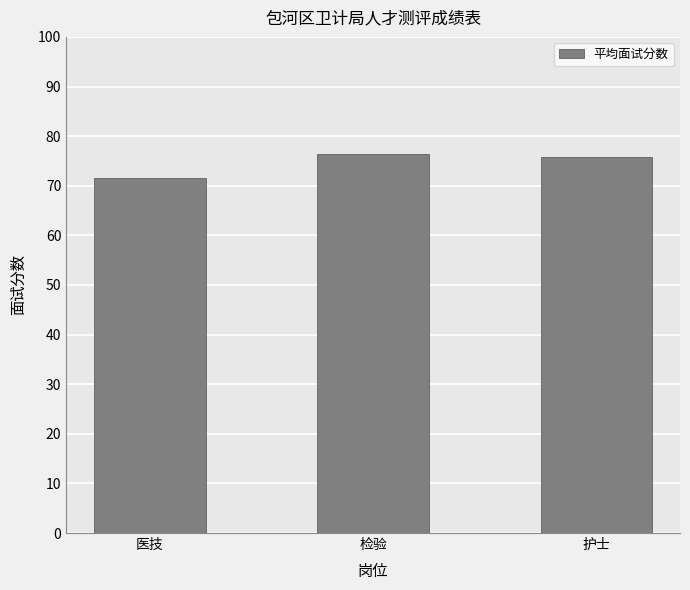

What is the maximum value shown in the chart?

76.4